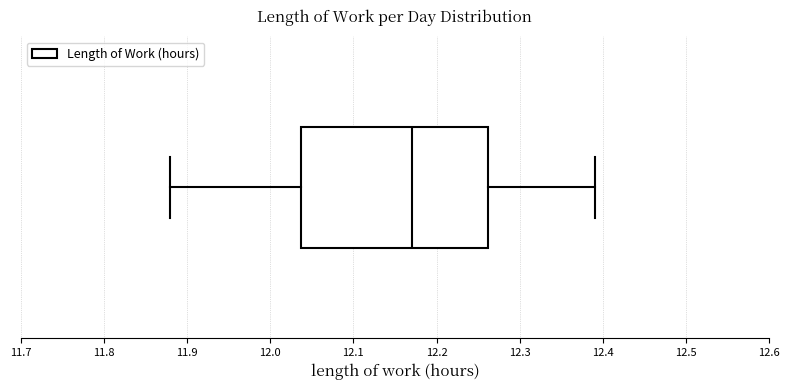

Read this box plot against the x-axis: the position of the median line, the range covered by the box, and the ends of both whiskers. The values are not printed on the chart, so give them approximately, as read against the axis.

median 12.17, box 12.04 to 12.26, whiskers 11.88 to 12.39